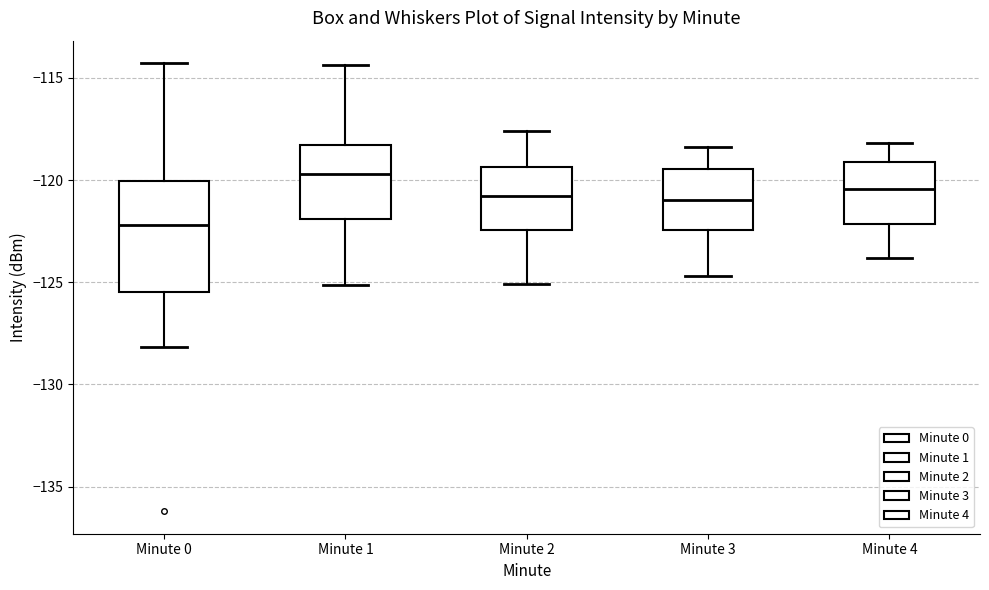

Where does the upper whisker of the box for Minute 4 end on the y-axis? The values are not printed on the chart, so give them approximately, as read against the axis.

-118.0